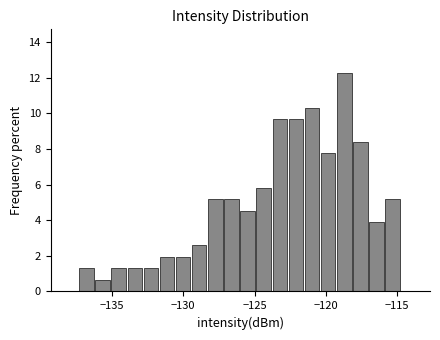

Read against the x-axis, roughly where is the centre of the tallest bar?

-118.5